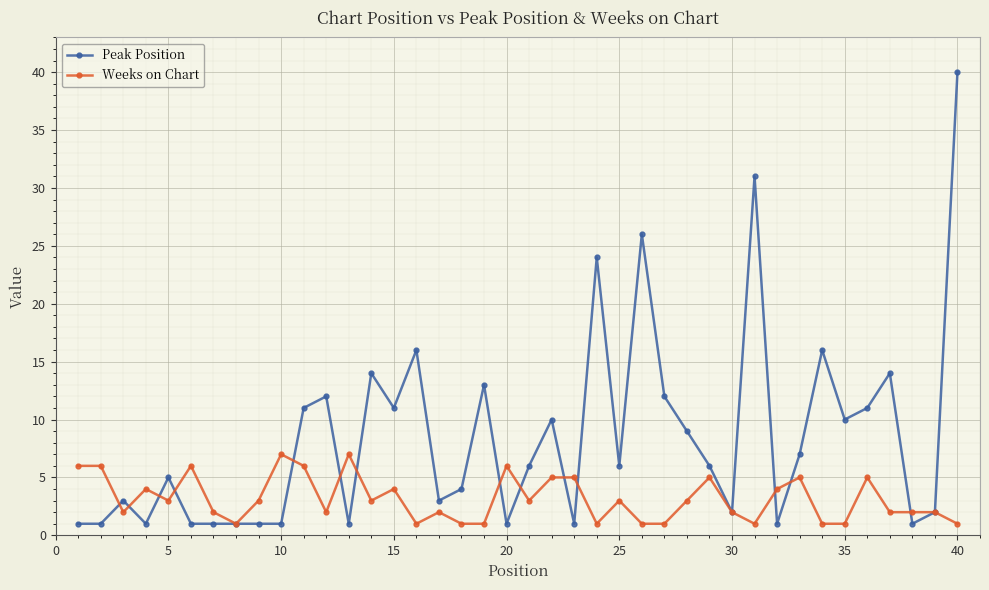

List the series in order of their overall mean, lowest first.

Weeks on Chart, Peak Position